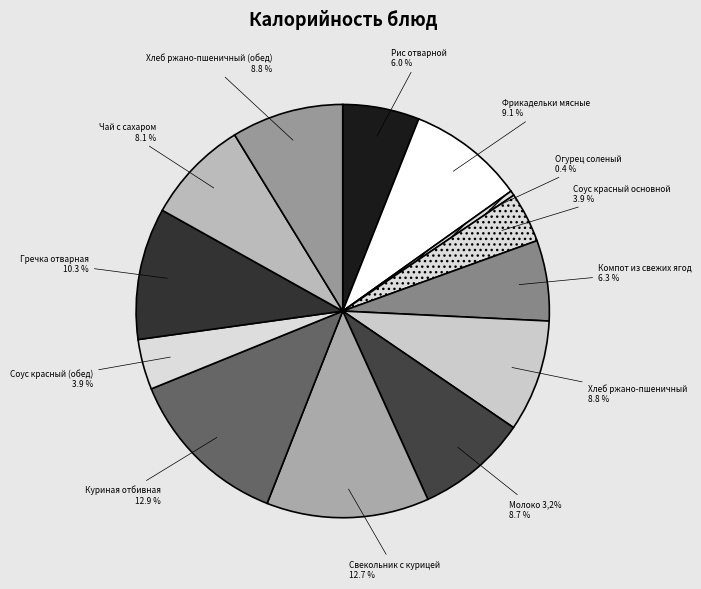

What is the smallest slice in the pie chart?

Огурец соленый